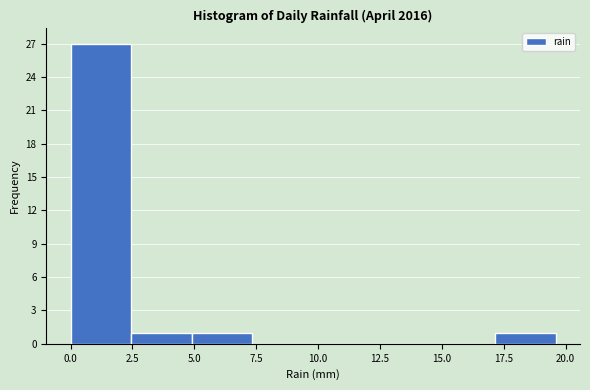

What is the height of the bar covering 0.00 to 2.45 on the x-axis? Neither the bar edges nor the heights are printed on the chart, so give them approximately, as read against the axes.

27